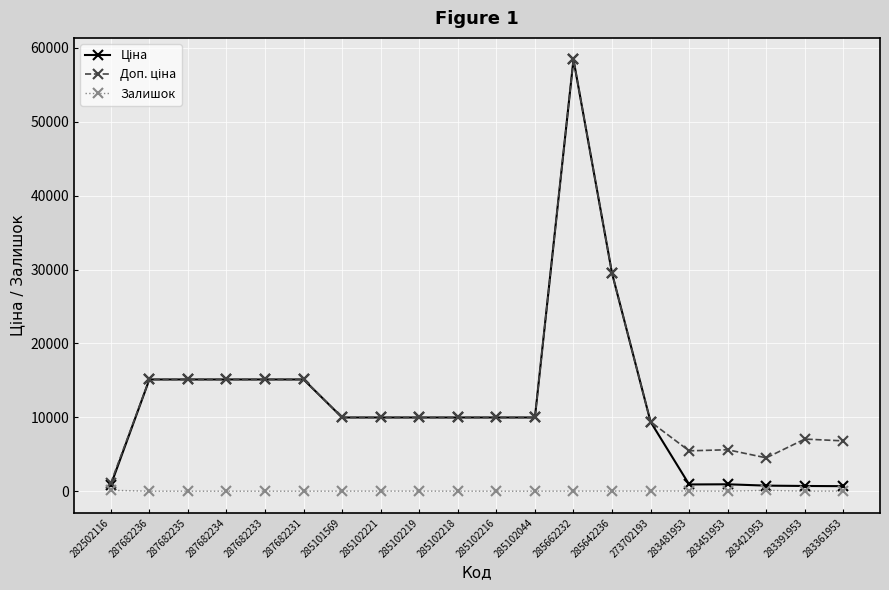

At which category is the sum across all series the highest?

285662232